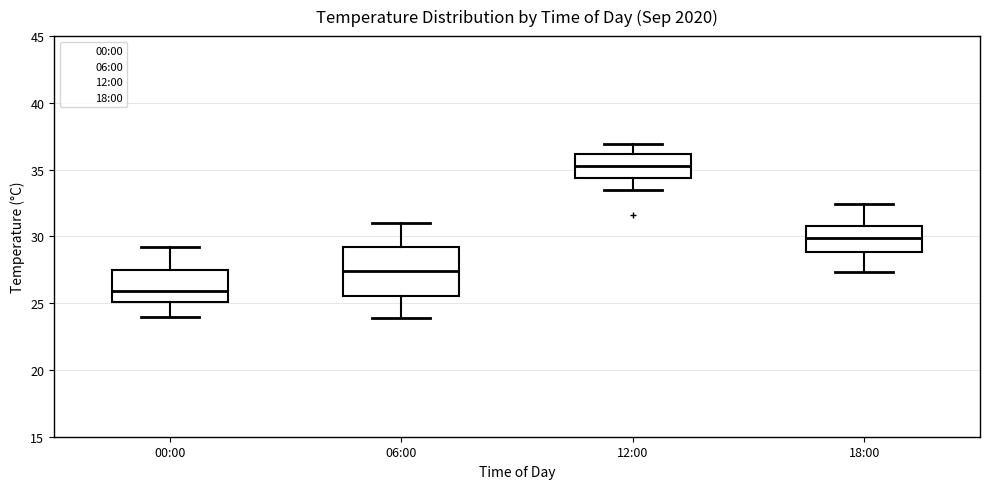

Which box's median line is the lowest?

00:00